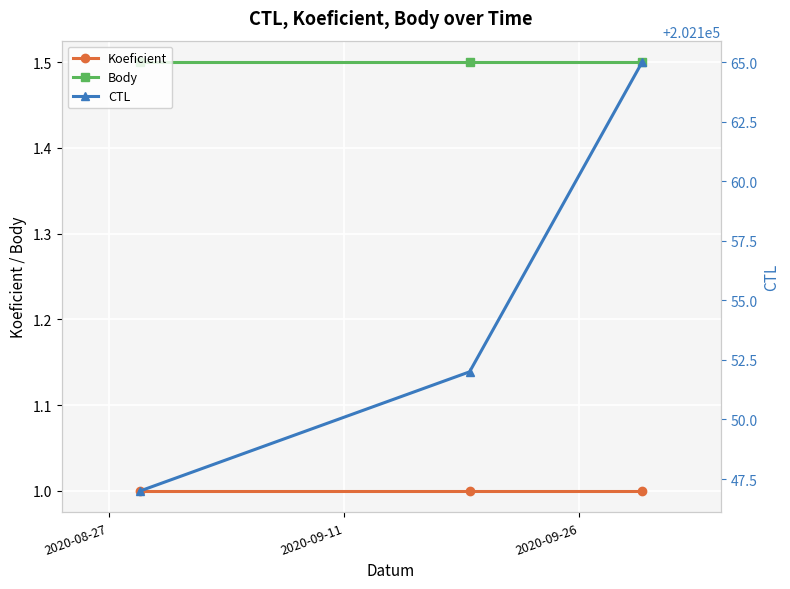

What is the value of the Koeficient point at the 2nd from the left?

1.0